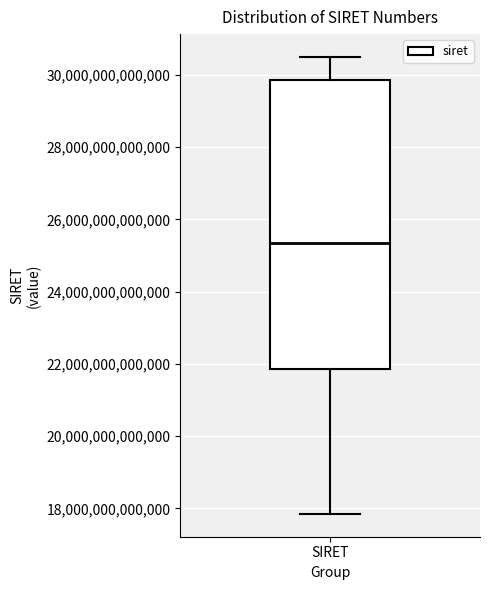

Read this box plot against the y-axis: the position of the median line, the range covered by the box, and the ends of both whiskers. The values are not printed on the chart, so give them approximately, as read against the axis.

median 25400000000000, box 21800000000000 to 29800000000000, whiskers 17800000000000 to 30400000000000